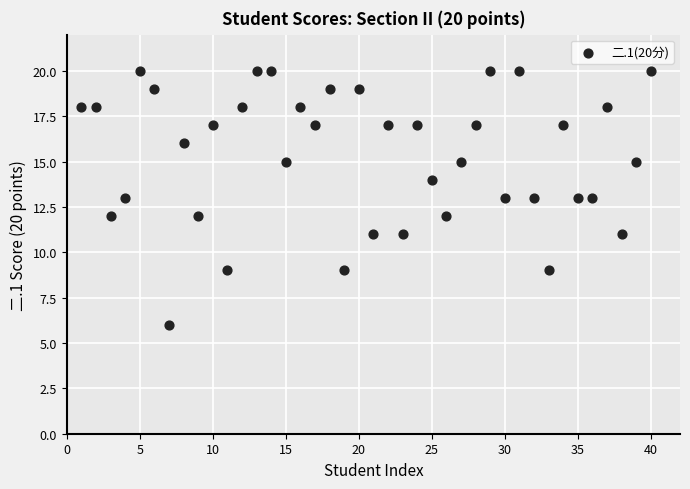

What is the range of X values (max minus min)?

39